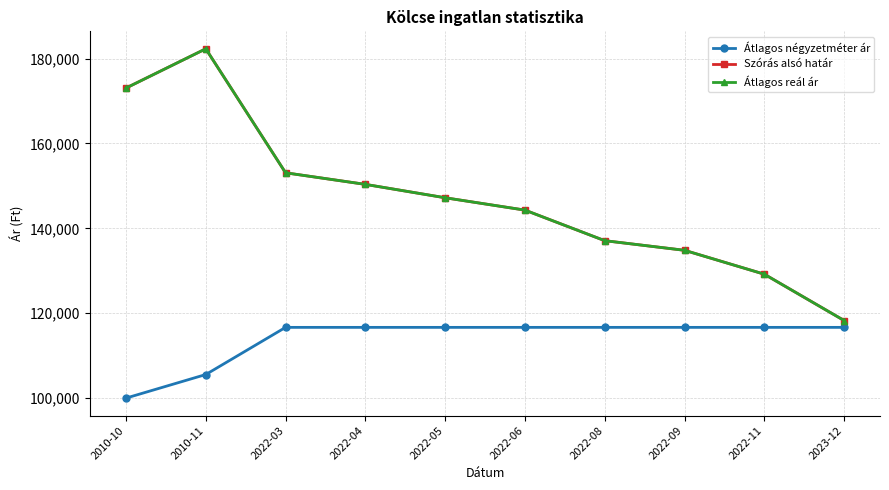

The value of Átlagos reál ár at 2022-08 is 137092. True or false?

True